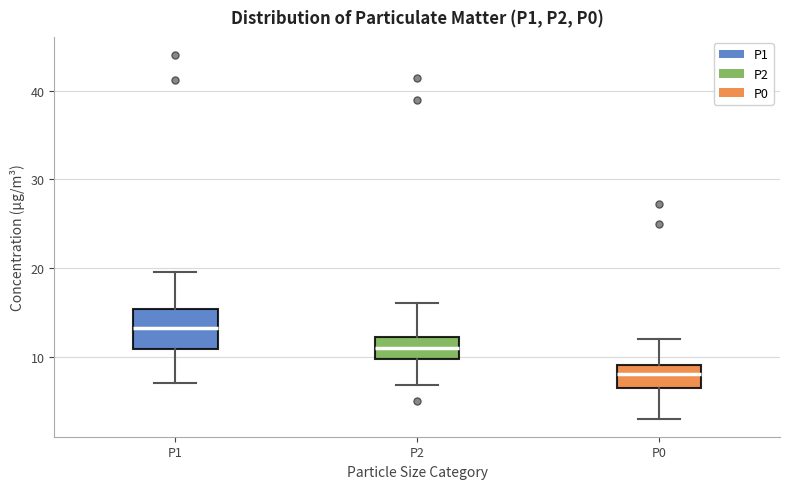

Reading left to right, read every box against the y-axis: the position of its median line, the range the box covers, and the ends of its whiskers. The values are not printed on the chart, so give them approximately, as read against the axis.

P1: median 13, box 11 to 15, whiskers 7 to 20
P2: median 11, box 10 to 12, whiskers 7 to 16
P0: median 8, box 6 to 9, whiskers 3 to 12